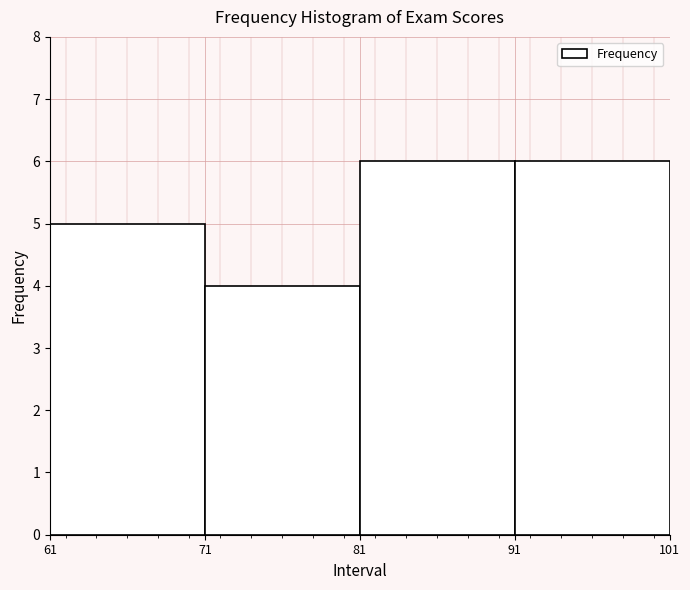

How tall is the bar that spans 81 to 91 on the x-axis? The values are not printed on the chart, so give them approximately, as read against the axis.

6